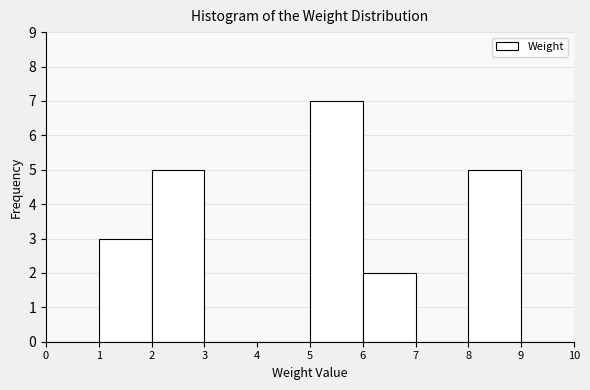

Reading left to right, list every bar in this chart as the range it spans on the x-axis followed by its height. The values are not printed on the chart, so give them approximately, as read against the axis.

0 to 1: 0
1 to 2: 3
2 to 3: 5
3 to 4: 0
4 to 5: 0
5 to 6: 7
6 to 7: 2
7 to 8: 0
8 to 9: 5
9 to 10: 0